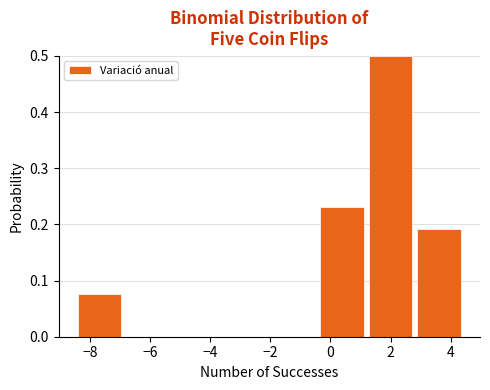

What is the height of the bar covering 1.2 to 2.8 on the x-axis? Neither the bar edges nor the heights are printed on the chart, so give them approximately, as read against the axes.

0.50